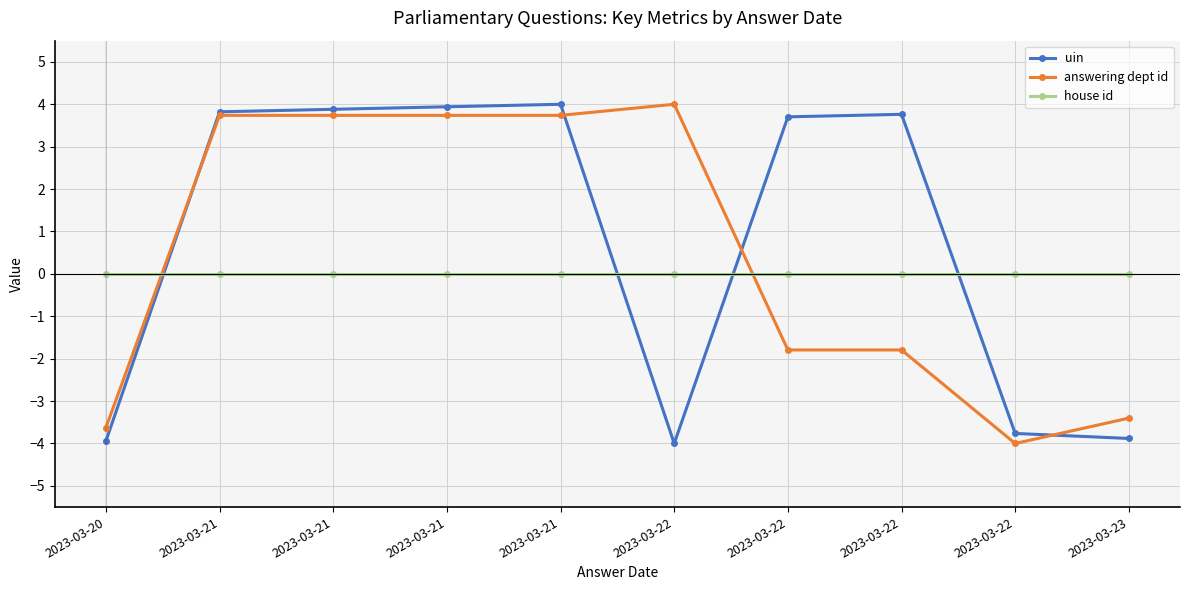

Rank the series by their maximum value, from lowest to highest.

house id, uin, answering dept id